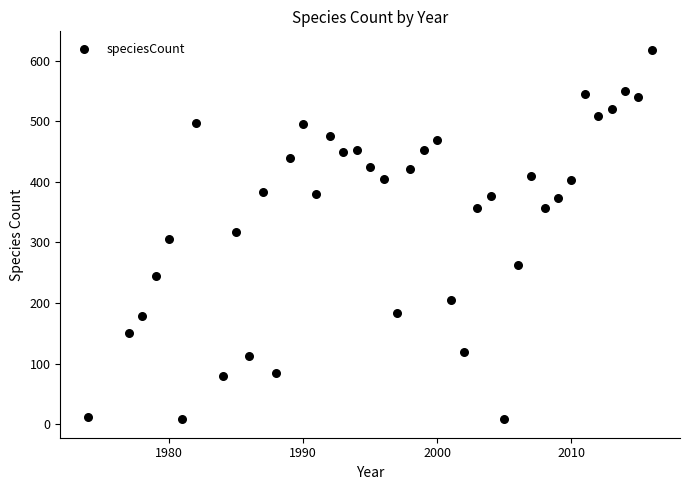

What is the range of Y values (max minus min)?

610